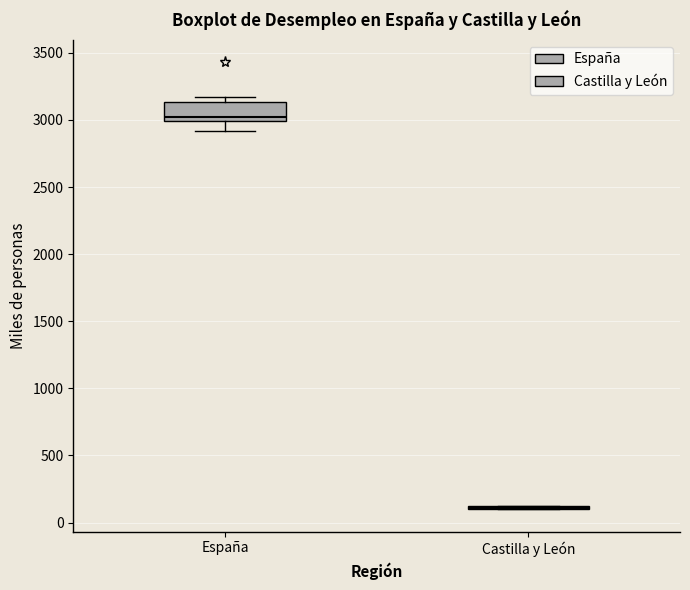

Reading left to right, read every box against the y-axis: the position of its median line, the range the box covers, and the ends of its whiskers. The values are not printed on the chart, so give them approximately, as read against the axis.

España: median 3000 (just above the box's lower edge), box 3000 to 3150, whiskers 2900 to 3150 (just above the box's upper edge)
Castilla y León: box collapsed to a line at 100, whiskers 100 to 150